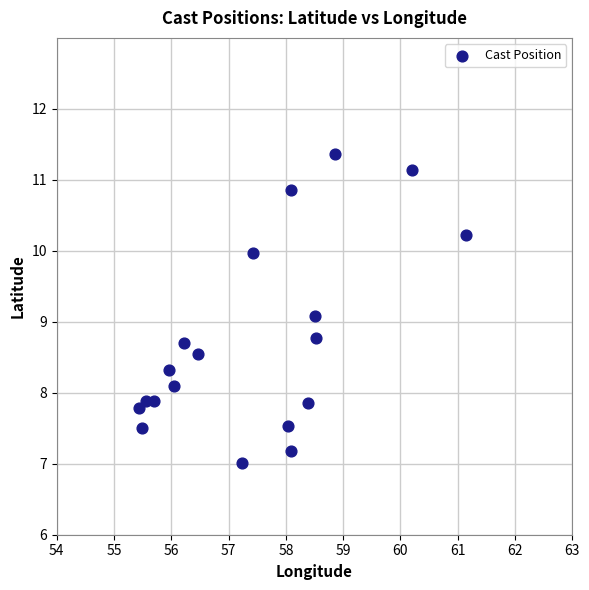

What is the range of X values (max minus min)?

5.7